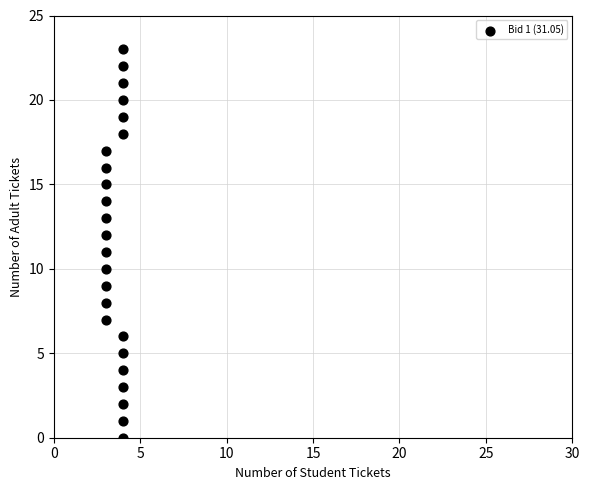

How many points are shown in the scatter plot?

24